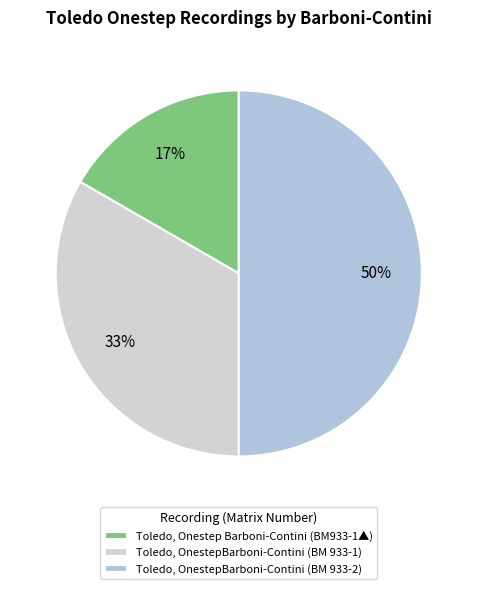

Does Toledo, OnestepBarboni-Contini (BM 933-2) account for over 50% of the chart?

No